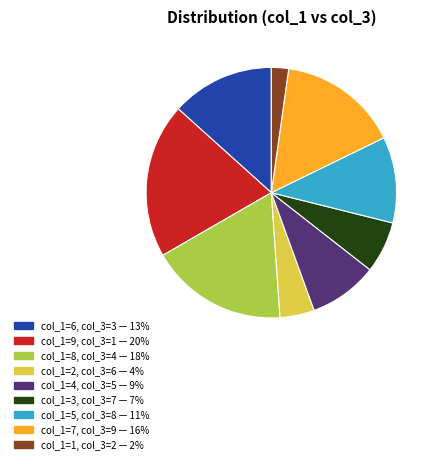

Is there a majority slice in this chart?

No